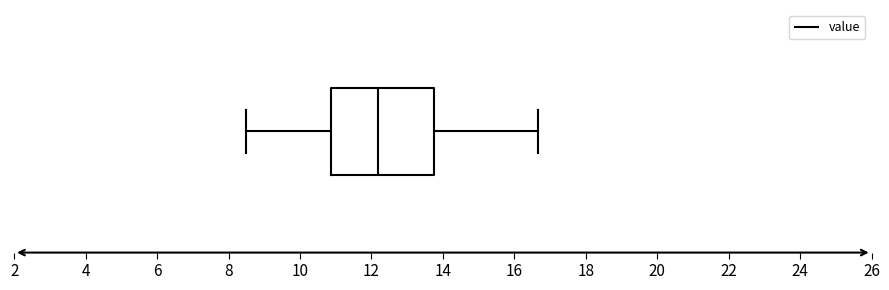

Read this box plot against the x-axis: the position of the median line, the range covered by the box, and the ends of both whiskers. The values are not printed on the chart, so give them approximately, as read against the axis.

median 12.2, box 10.8 to 13.8, whiskers 8.6 to 16.6